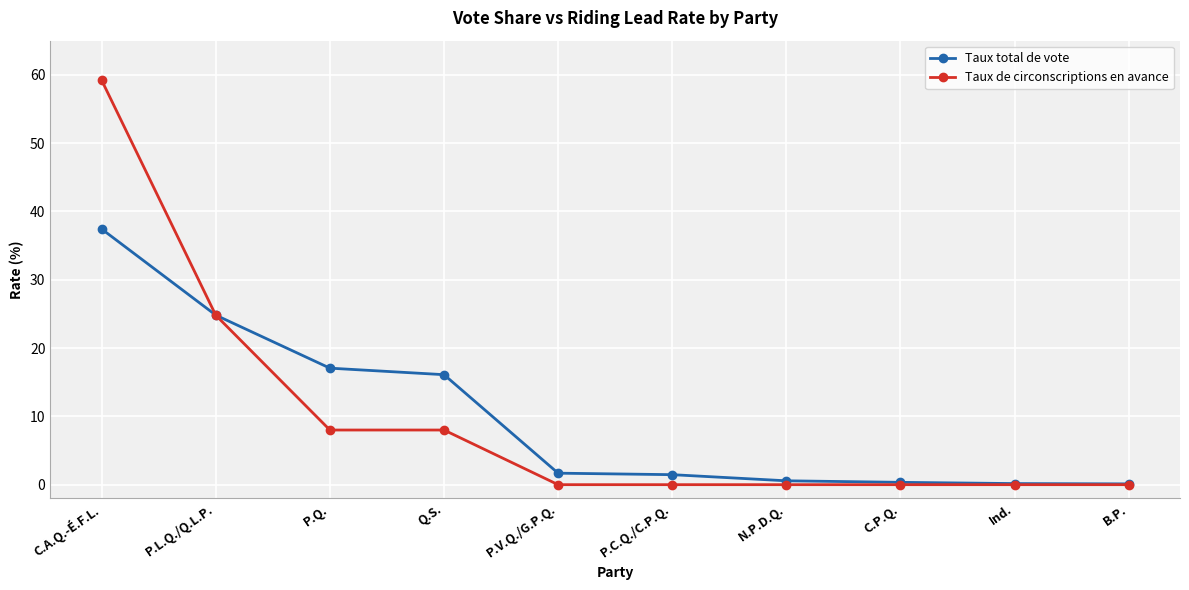

The Taux total de vote series shows 17.1 at P.Q.. True or false?

True